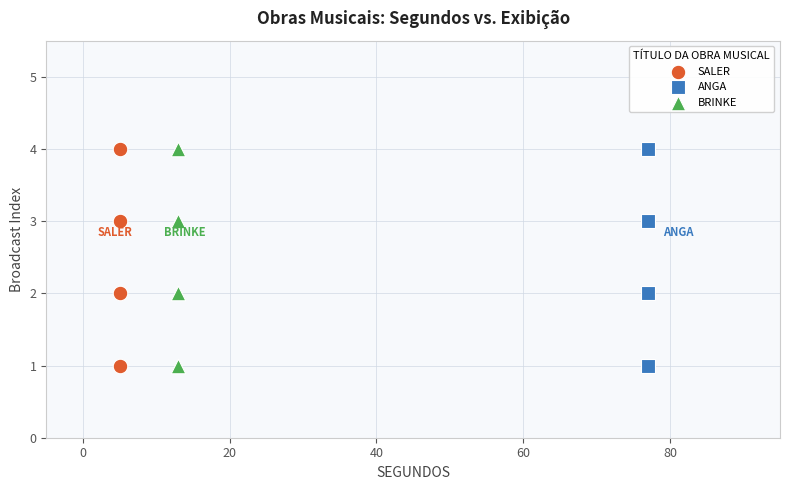

What are all the series names shown in the legend?

SALER, ANGA, BRINKE